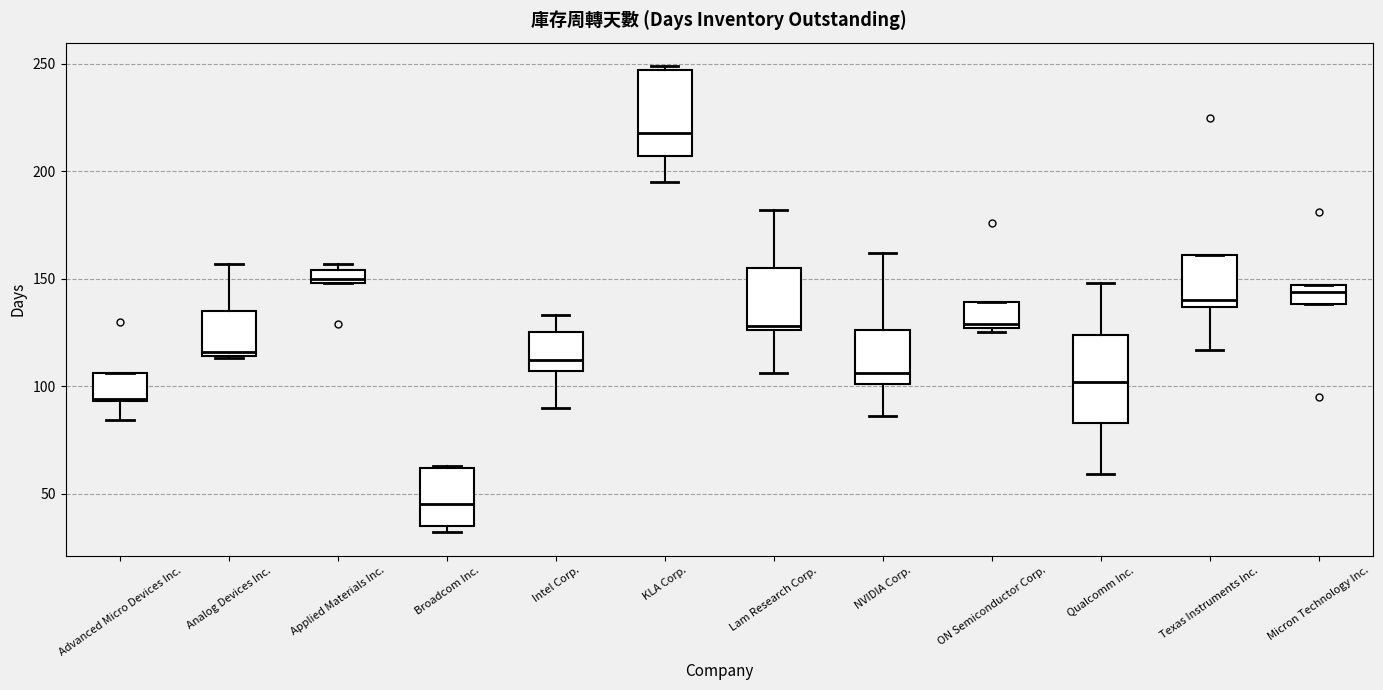

Which box has the lowest median line?

Broadcom Inc.